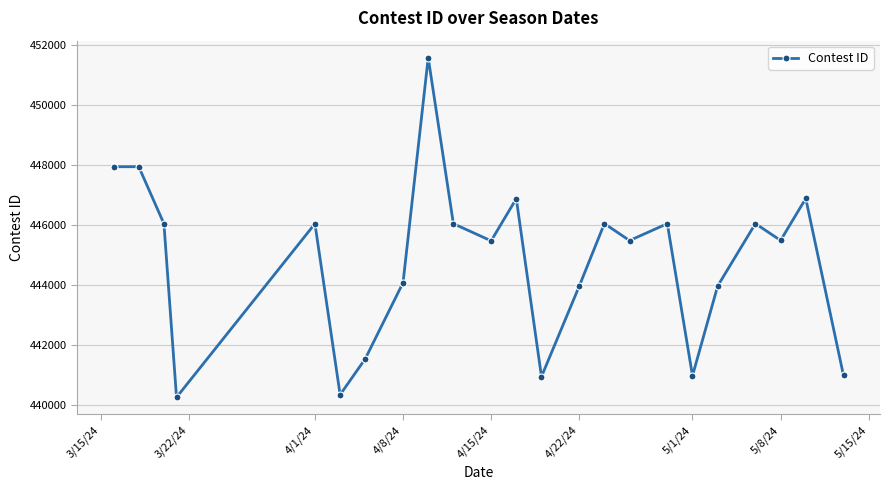

True or false: the data has more than 0 interior local peaks.

True